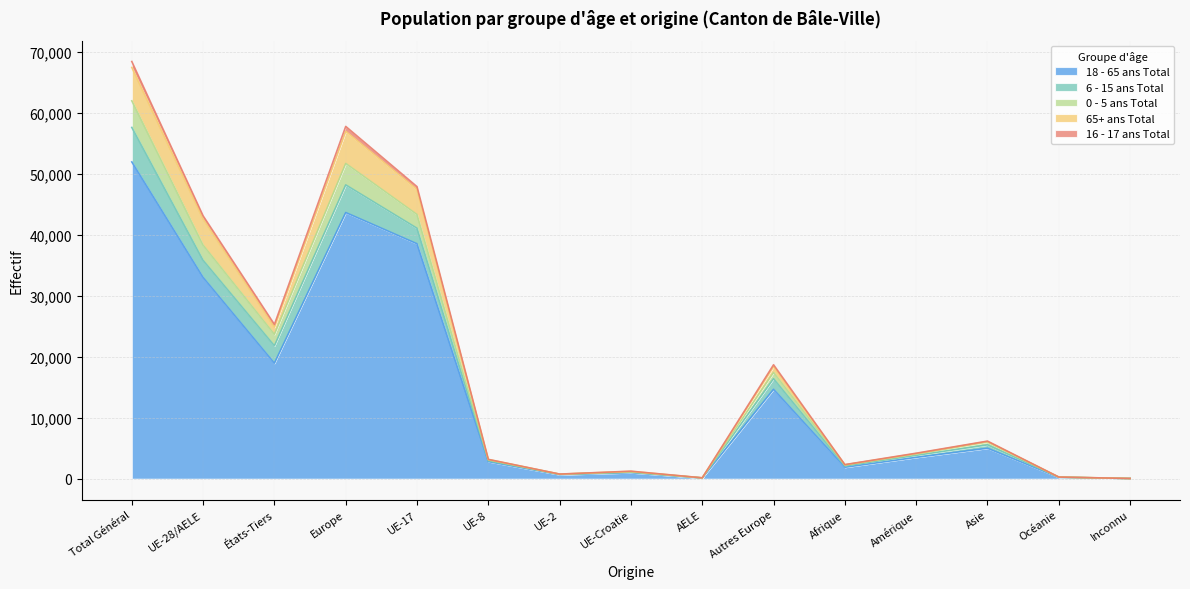

At which category is the sum across all series the highest?

Total Général